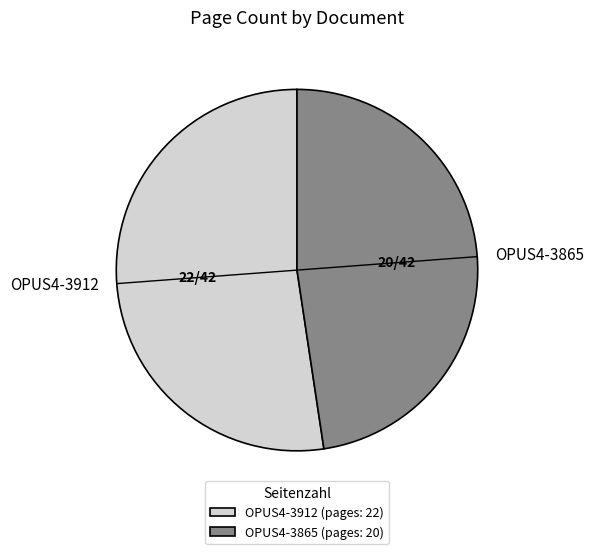

Do OPUS4-3912 and OPUS4-3865 together represent more than half of the pie?

Yes